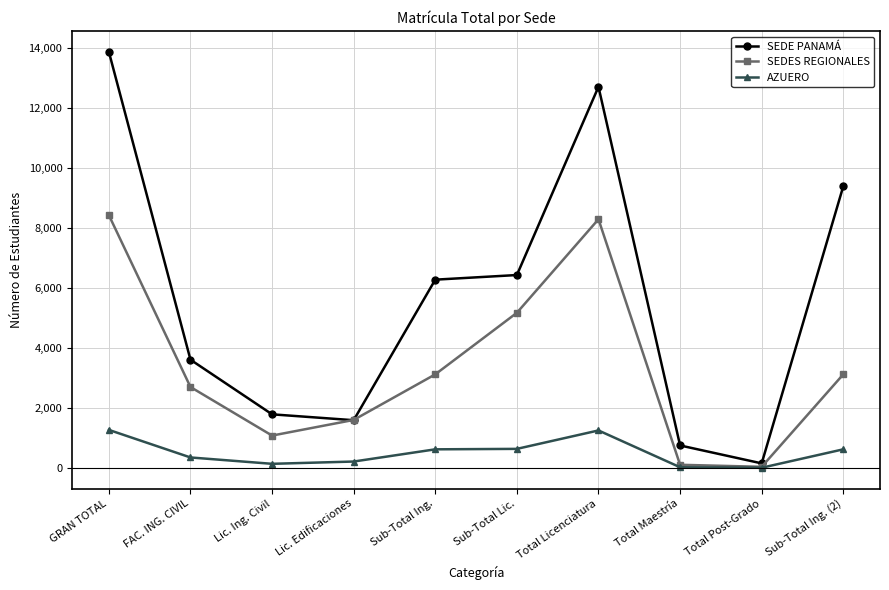

Is it true that AZUERO equals 0 at Total Post-Grado?

True